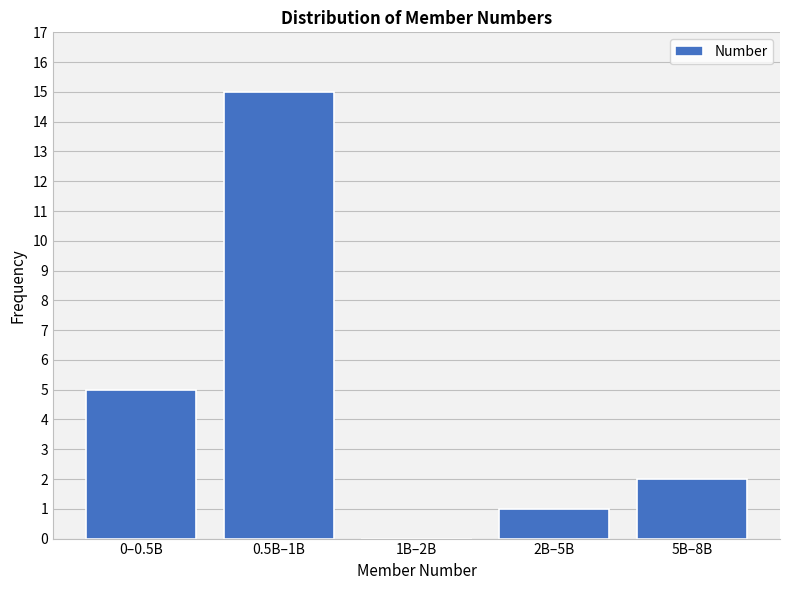

Reading right to left, list all the values displayed in this chart.

5B–8B=2	2B–5B=1	1B–2B=0	0.5B–1B=15	0–0.5B=5